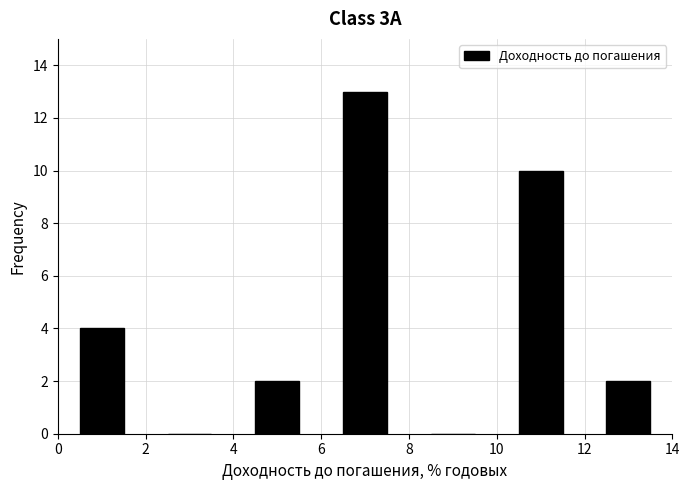

Over which range of the x-axis is the bar tallest?

6 to 8